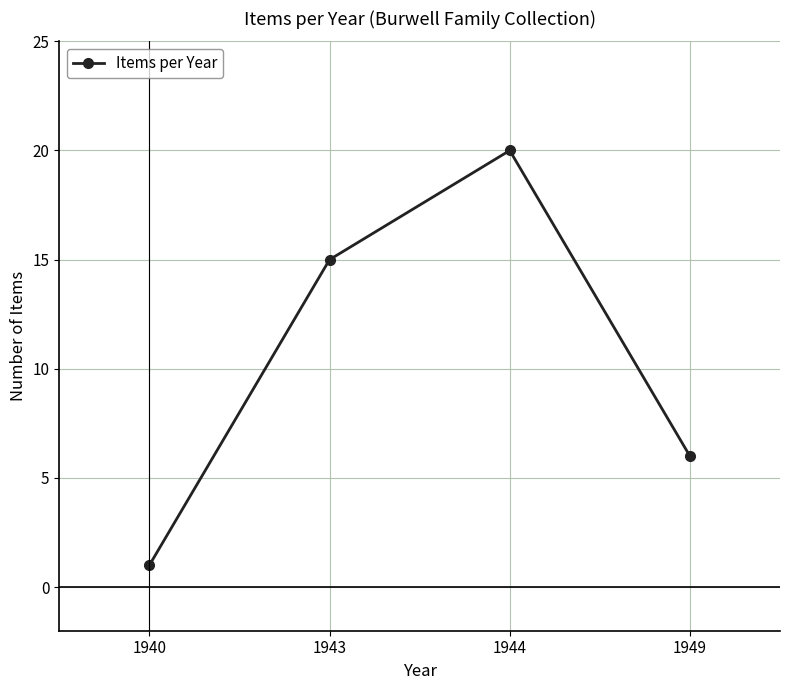

At which category does the data reach its first local peak?

1944